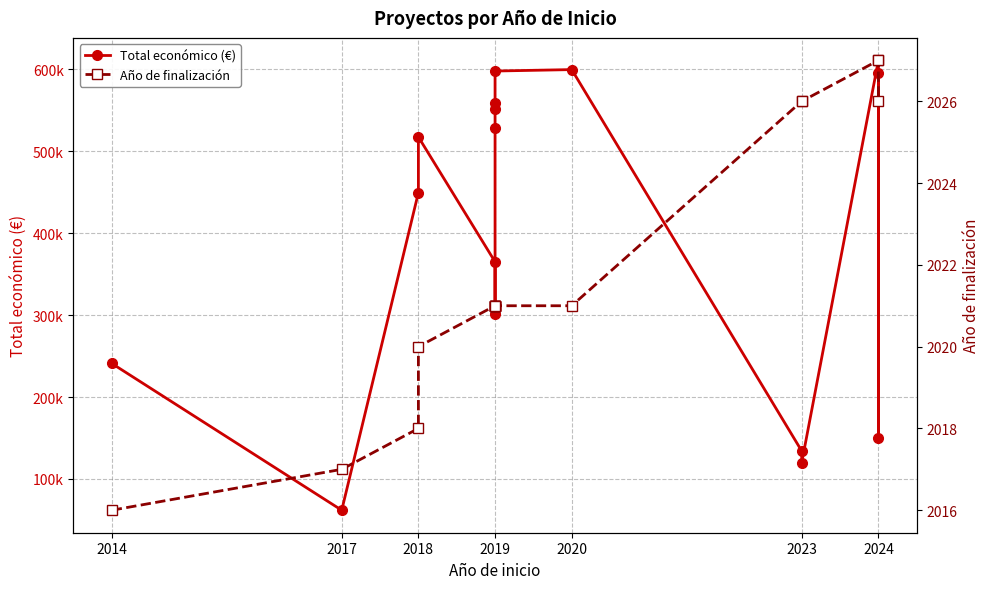

Which series has the widest spread of values?

Total económico (€)